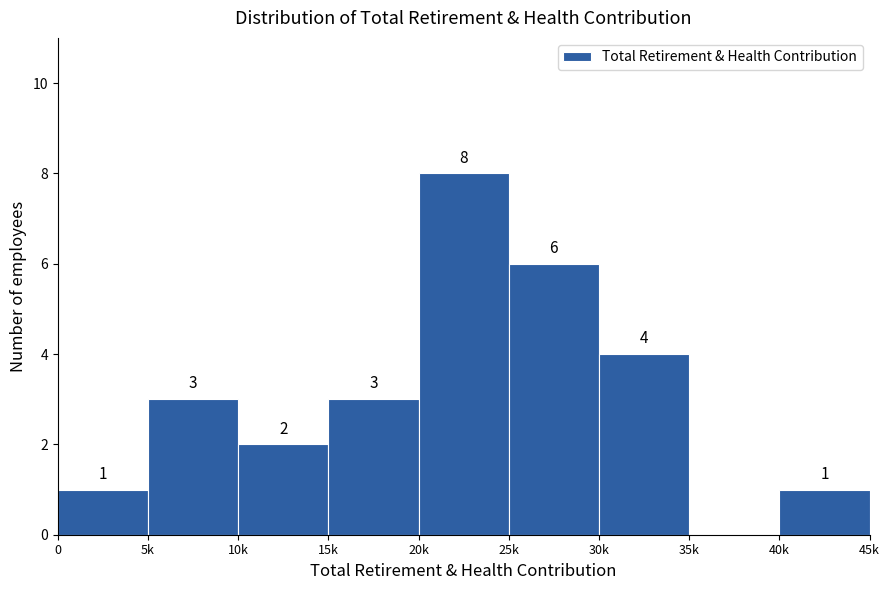

Reading left to right, extract all data points from this chart.

0=1	5k=3	10k=2	15k=3	20k=8	25k=6	30k=4	35k=0	40k=1